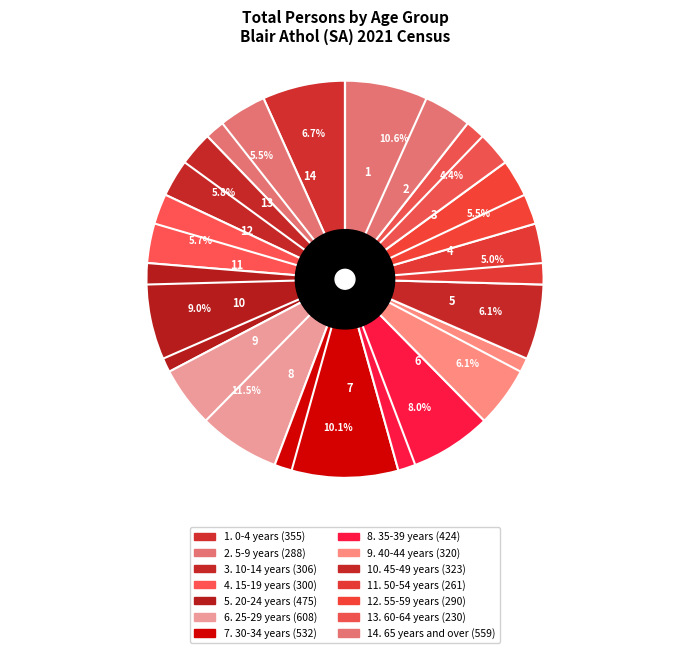

Does any single category account for the majority?

No